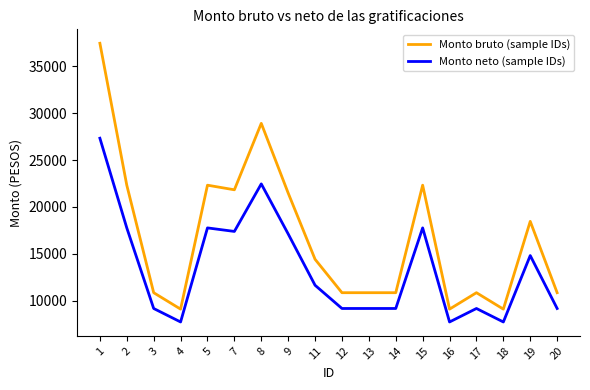

How many series are shown in this chart?

2